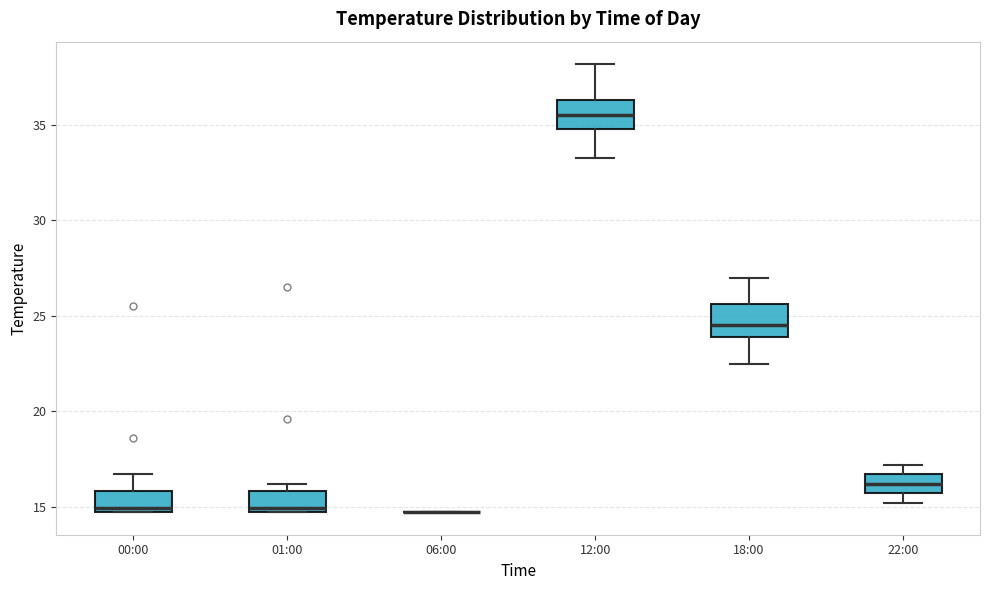

Reading left to right, read every box against the y-axis: the position of its median line, the range the box covers, and the ends of its whiskers. The values are not printed on the chart, so give them approximately, as read against the axis.

00:00: median 15.0, box 14.5 to 16.0, whiskers 14.5 to 16.5
01:00: median 15.0, box 14.5 to 16.0, whiskers 14.5 to 16.0 (just above the box's upper edge)
06:00: box collapsed to a line at 14.5, whiskers 14.5 to 14.5
12:00: median 35.5, box 35.0 to 36.5, whiskers 33.5 to 38.0
18:00: median 24.5, box 24.0 to 25.5, whiskers 22.5 to 27.0
22:00: median 16.0, box 15.5 to 16.5, whiskers 15.0 to 17.0